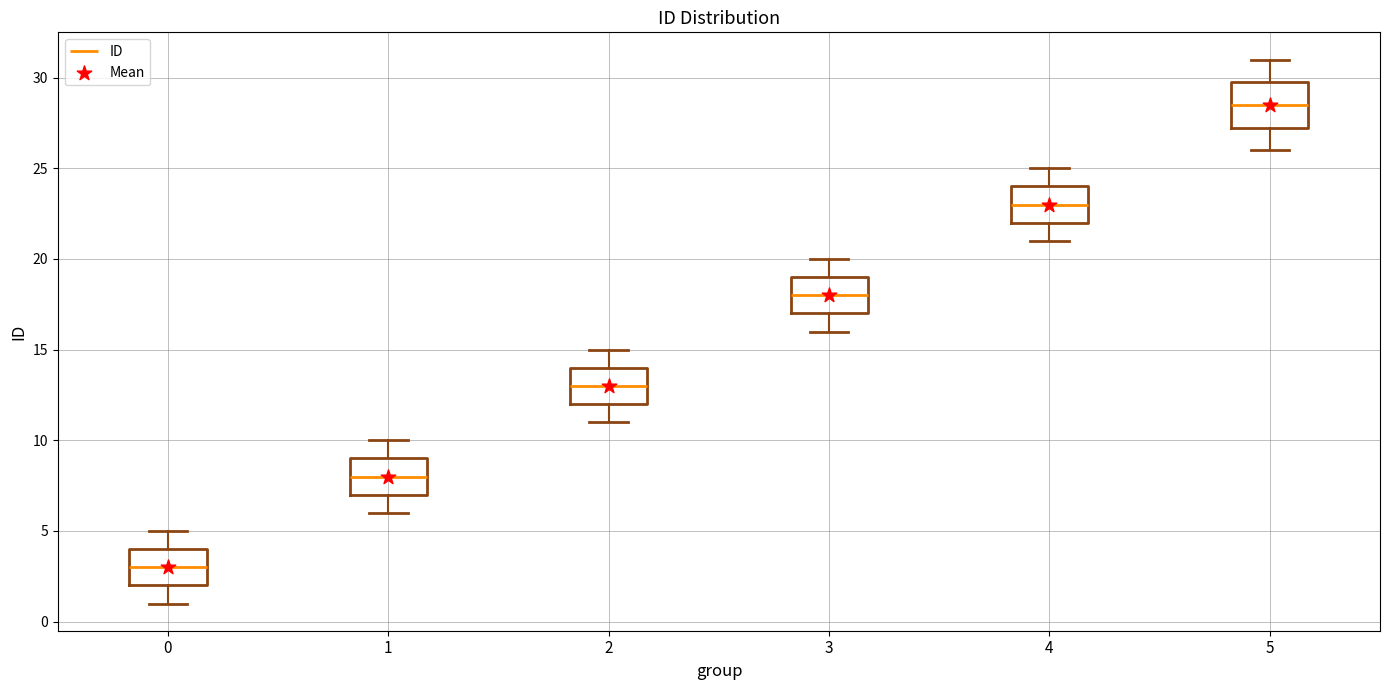

Comparing the boxes themselves (not the whiskers), which one is the tallest?

5